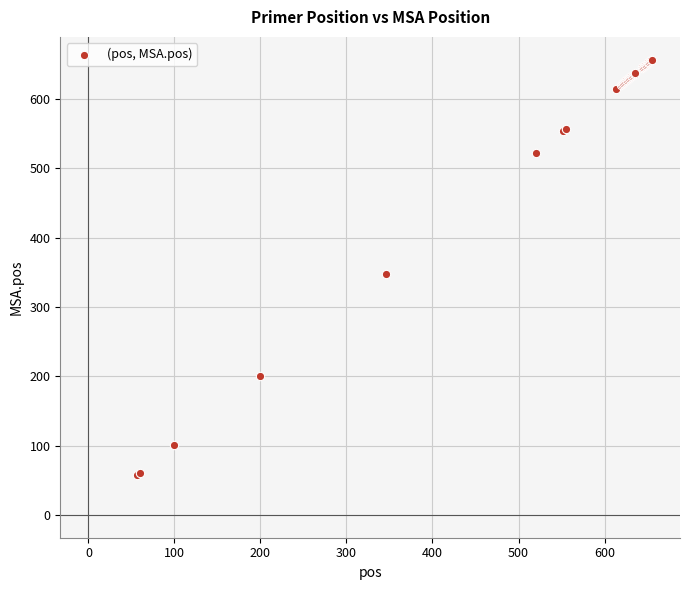

What Y value in the scatter plot is closest to 357?

347